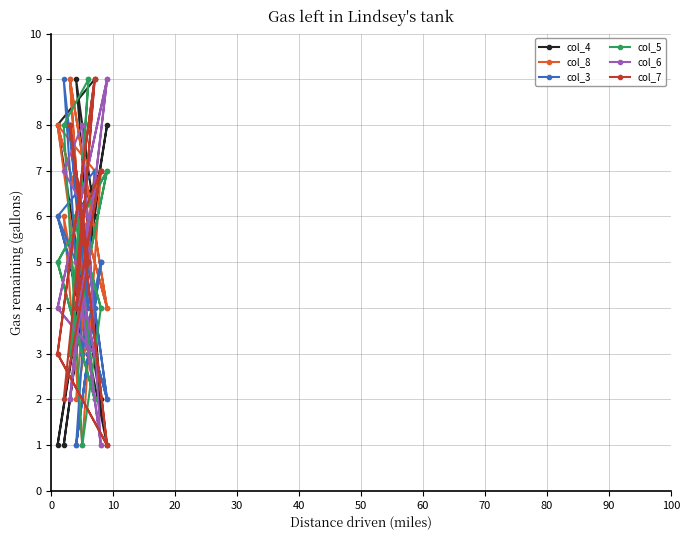

Count the number of data series in this chart.

6